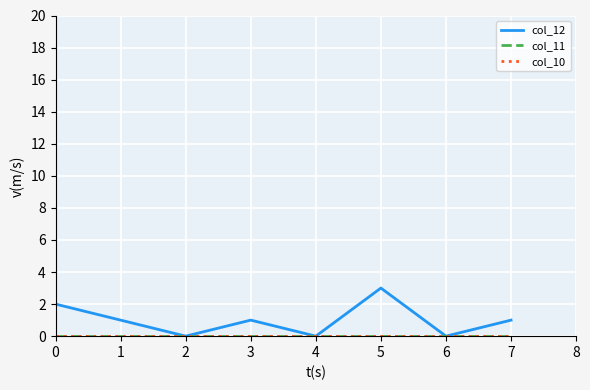

Does the chart have visible grid lines?

Yes